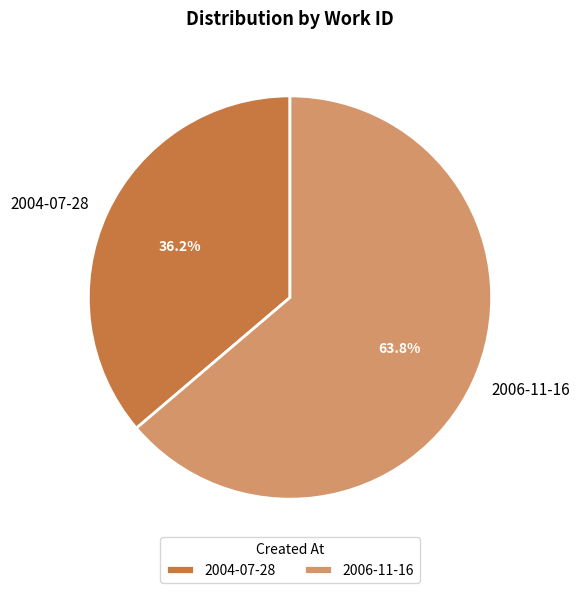

Rank the categories by value from lowest to highest.

2004-07-28, 2006-11-16